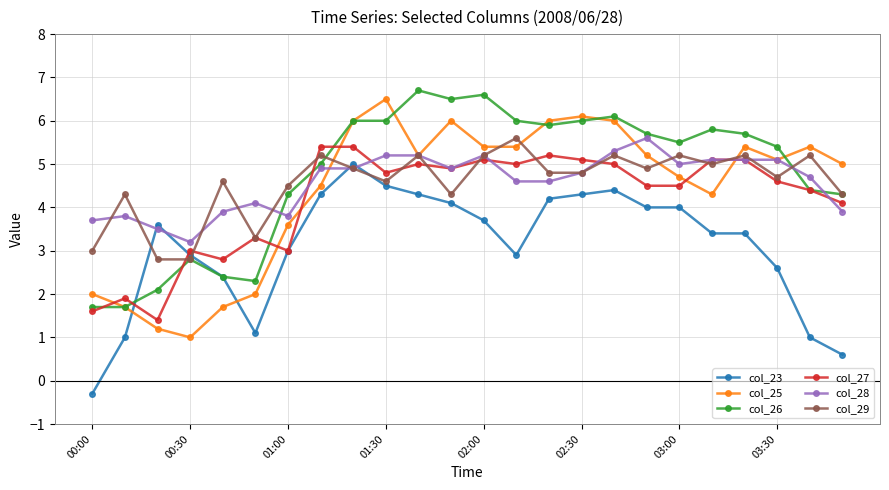

In col_29, how many points are higher than both neighbors (excluding endpoints)?

9